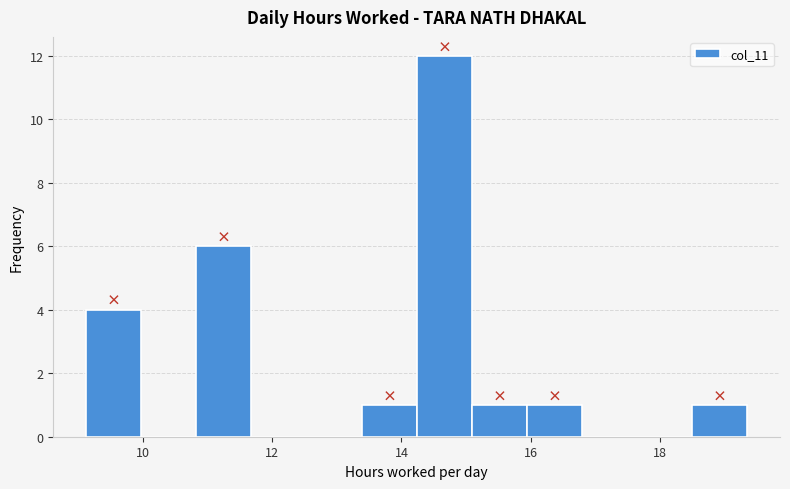

How tall is the bar that spans 10.8 to 11.6 on the x-axis? Neither the bar edges nor the heights are printed on the chart, so give them approximately, as read against the axes.

6